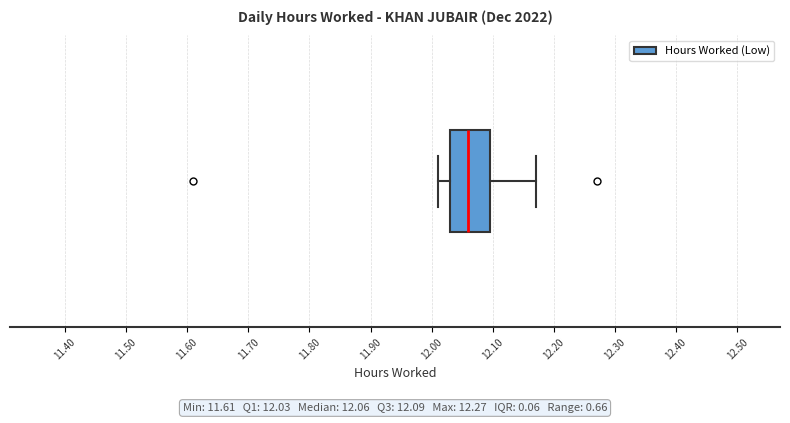

Where is the left edge of the box on the x-axis? The values are not printed on the chart, so give them approximately, as read against the axis.

12.03